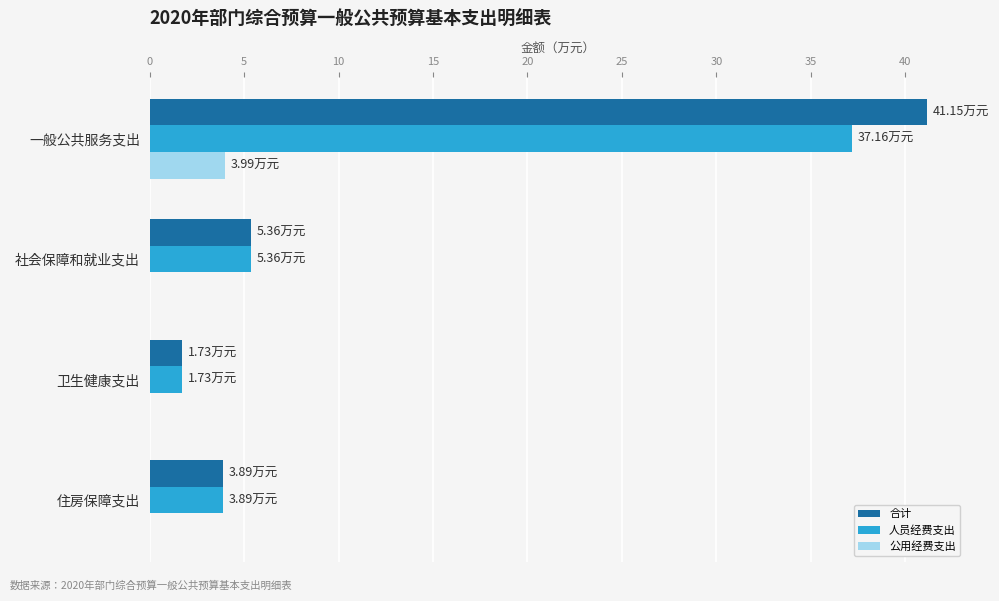

Which category has the highest value across all series?

一般公共服务支出